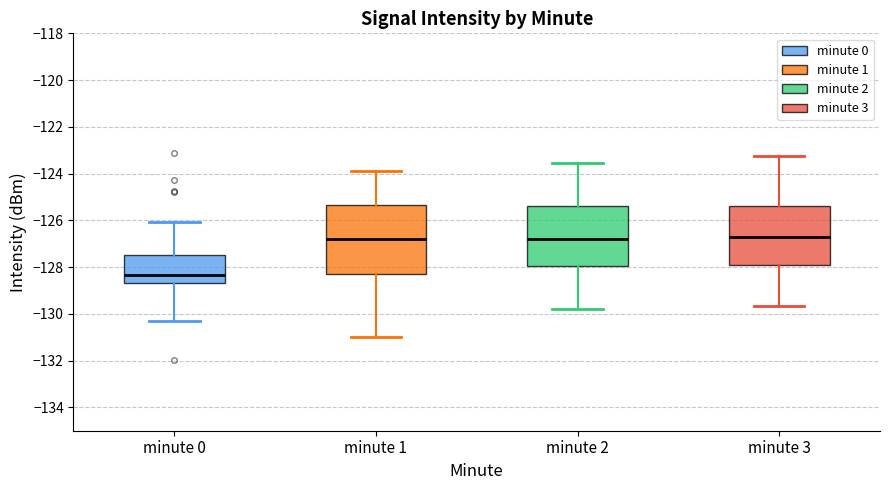

Reading left to right, read every box against the y-axis: the position of its median line, the range the box covers, and the ends of its whiskers. The values are not printed on the chart, so give them approximately, as read against the axis.

minute 0: median -128.4, box -128.6 to -127.4, whiskers -130.2 to -126.0
minute 1: median -126.8, box -128.2 to -125.4, whiskers -131.0 to -123.8
minute 2: median -126.8, box -128.0 to -125.4, whiskers -129.8 to -123.6
minute 3: median -126.8, box -127.8 to -125.4, whiskers -129.6 to -123.2